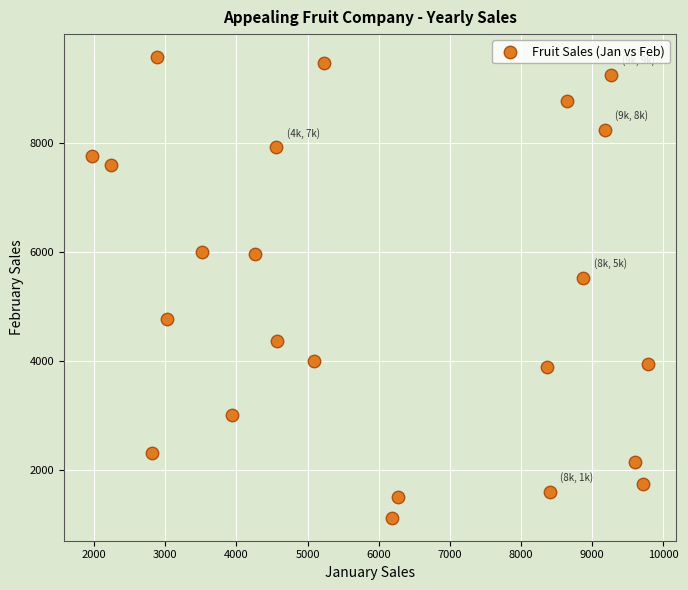

What is the range of Y values (max minus min)?

8427